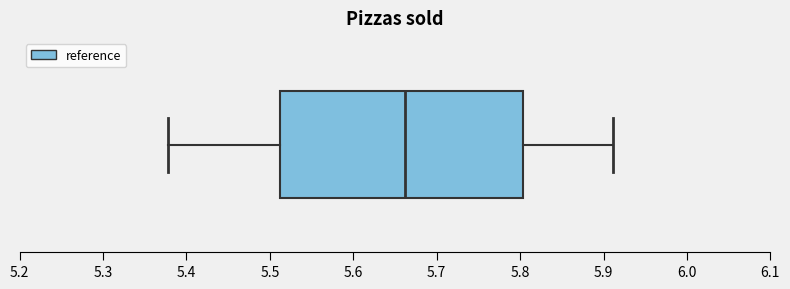

Where is the right edge of the box on the x-axis? The values are not printed on the chart, so give them approximately, as read against the axis.

5.80